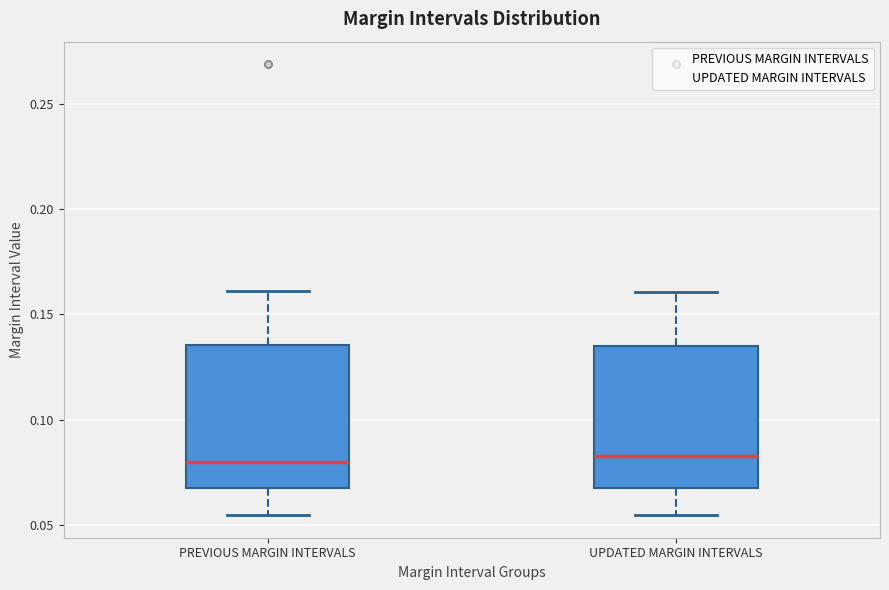

Reading left to right, transcribe this box plot: for each box, give where its median line is, the range the box spans, and where its two whiskers end, as read against the y-axis. The values are not printed on the chart, so give them approximately, as read against the axis.

PREVIOUS MARGIN INTERVALS: median 0.080, box 0.070 to 0.135, whiskers 0.055 to 0.160
UPDATED MARGIN INTERVALS: median 0.085, box 0.070 to 0.135, whiskers 0.055 to 0.160